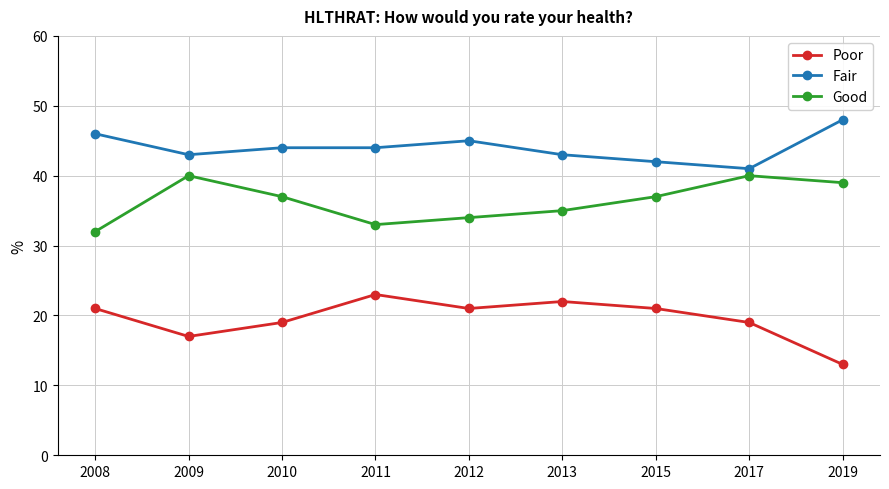

What is the value of the Good point at the 3rd from the left?

37